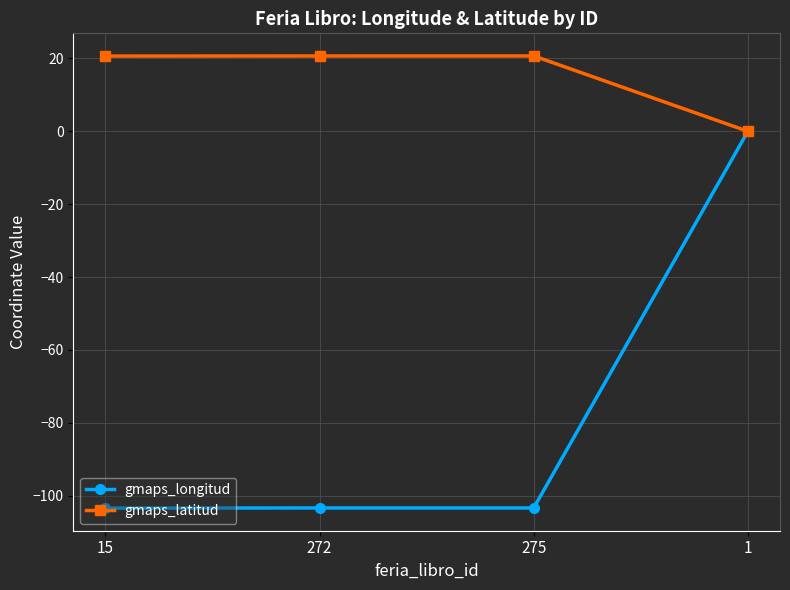

At which category is the sum across all series the highest?

1